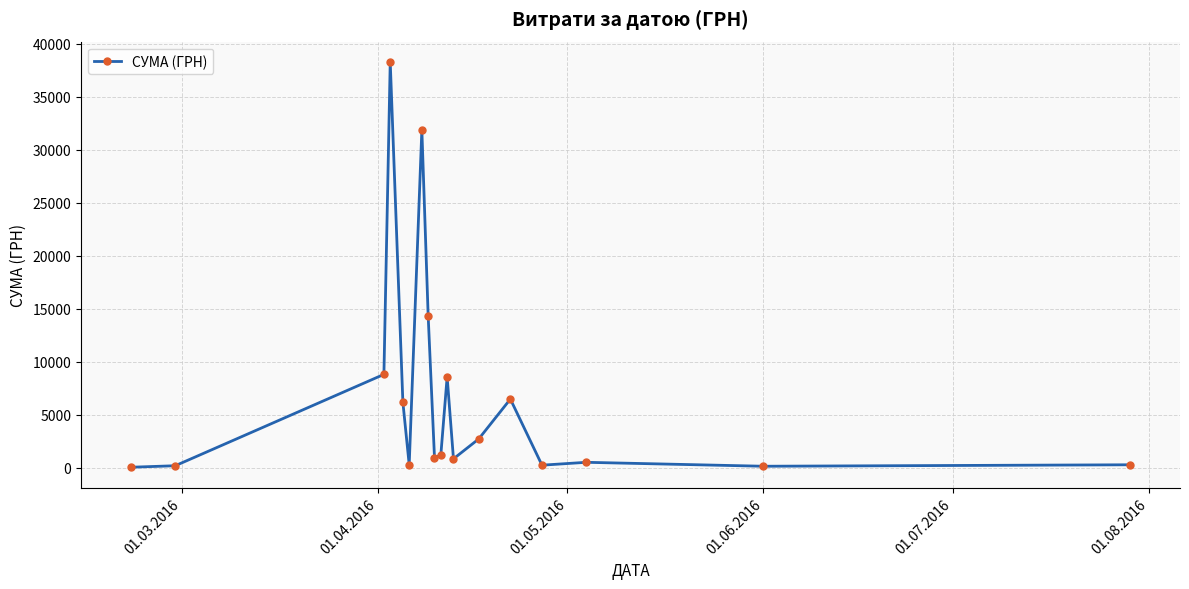

True or false: the data has more than 1 interior local peaks.

True